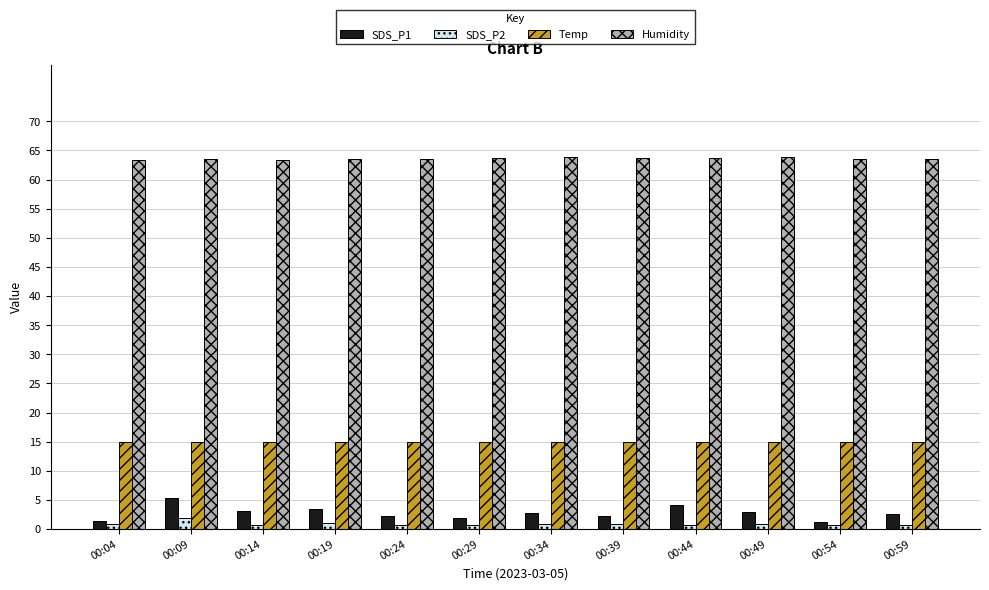

What is the difference between the maximum and minimum values in the Humidity series?

0.4